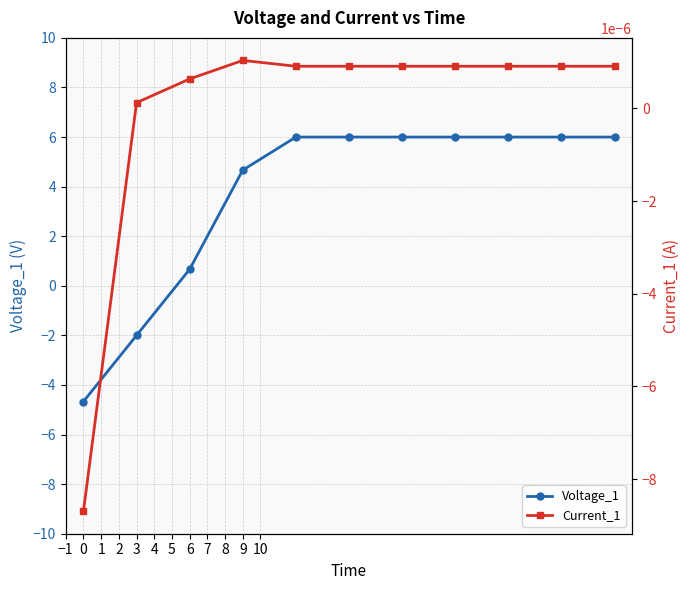

True or false: Voltage_1 has a value of 0.7 at 6.

True